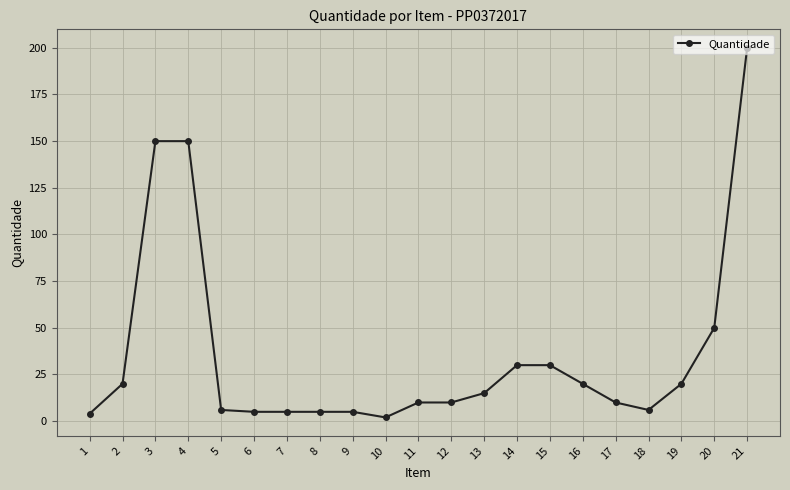

What is the value of the 3rd point from the left?

150